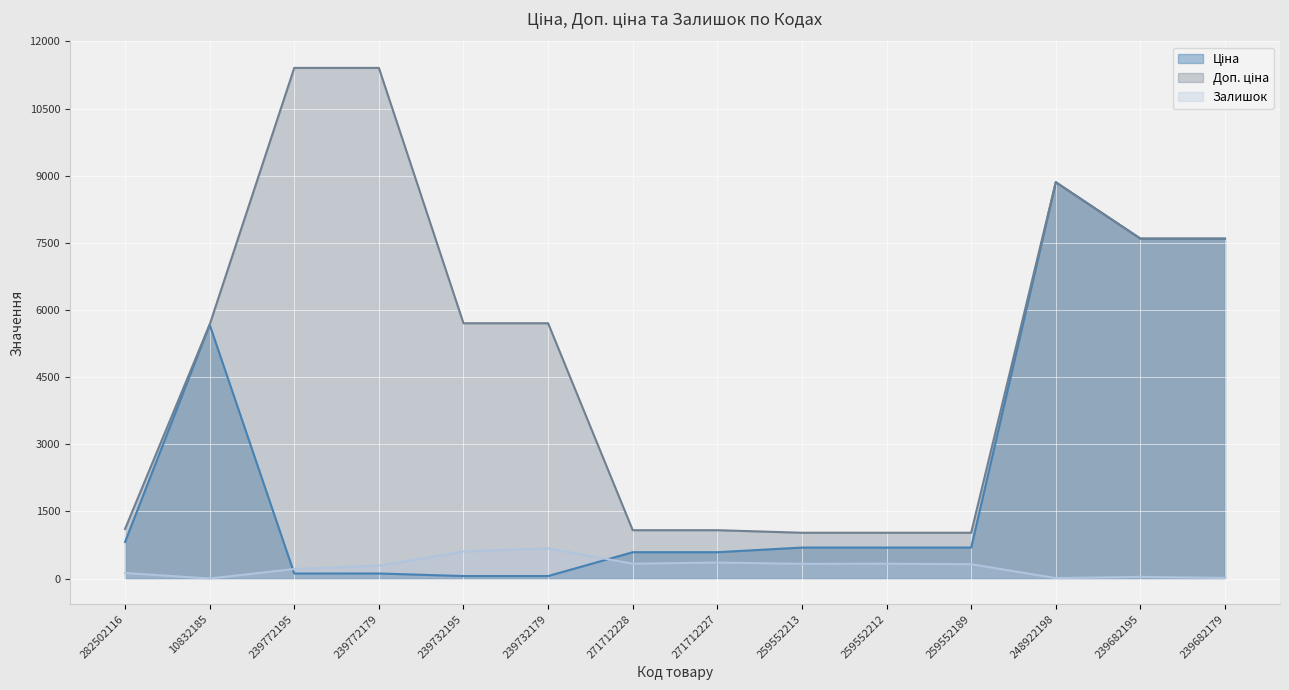

Reading left to right, extract all data points from this chart.

Ціна: 818.5	5673.8	114.1	114.1	57.0	57.0	589.9	589.9	693.7	693.7	693.7	8856.7	7596.5	7596.5
Доп. ціна: 1109.2	5673.8	11410.0	11410.0	5705.0	5705.0	1081.7	1081.7	1024.6	1024.6	1024.6	8856.7	7596.5	7596.5
Залишок: 125.0	2.0	215.0	290.0	605.0	676.0	333.0	359.0	330.0	333.0	322.0	11.0	39.0	15.0